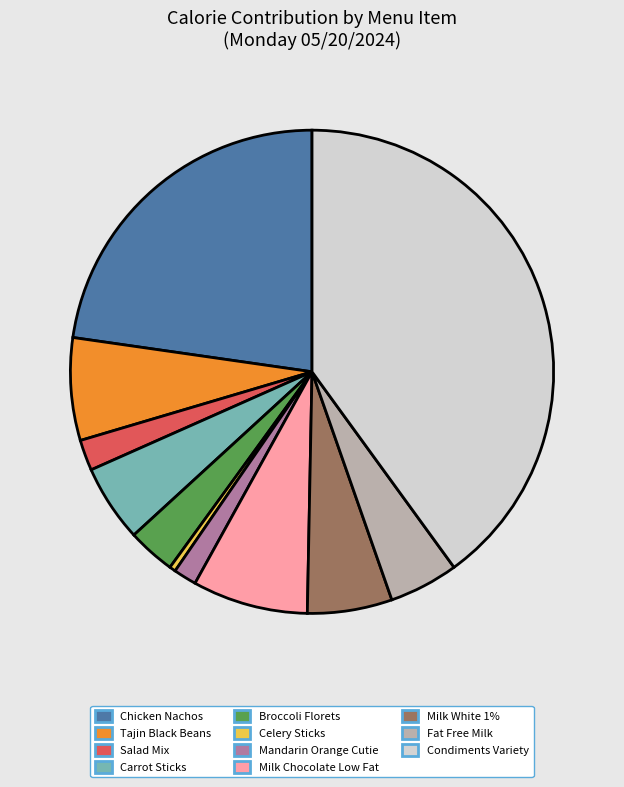

Which has a higher value, Chicken Nachos or Celery Sticks?

Chicken Nachos